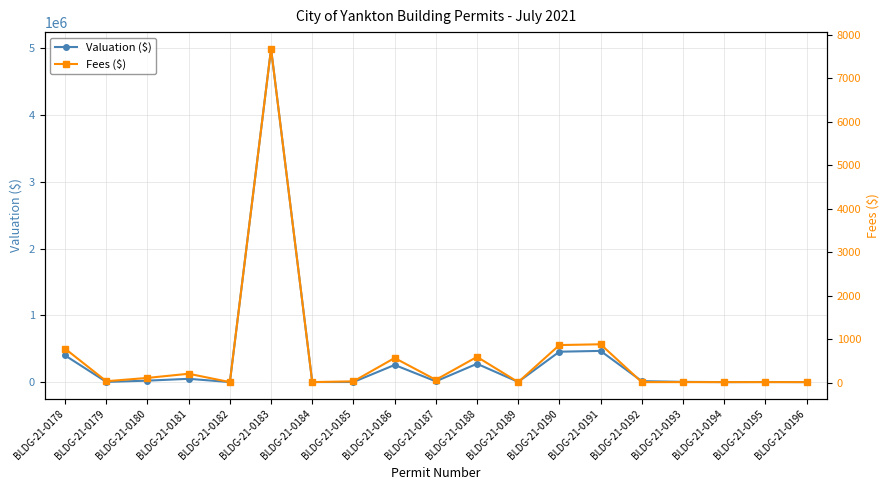

Is this an area chart (filled region under the line)?

No